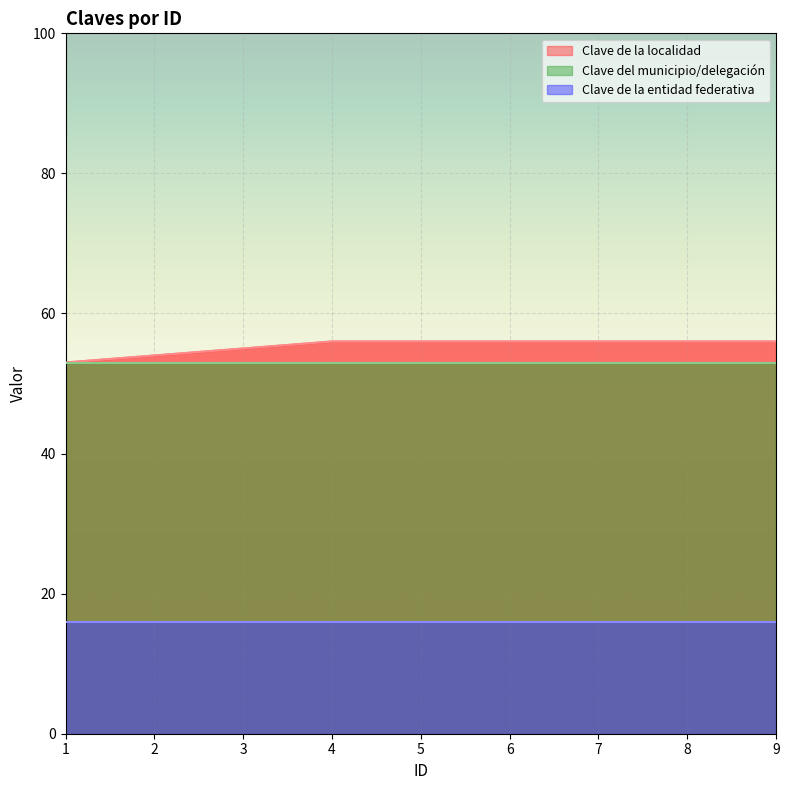

How many categories are shown in the chart?

9